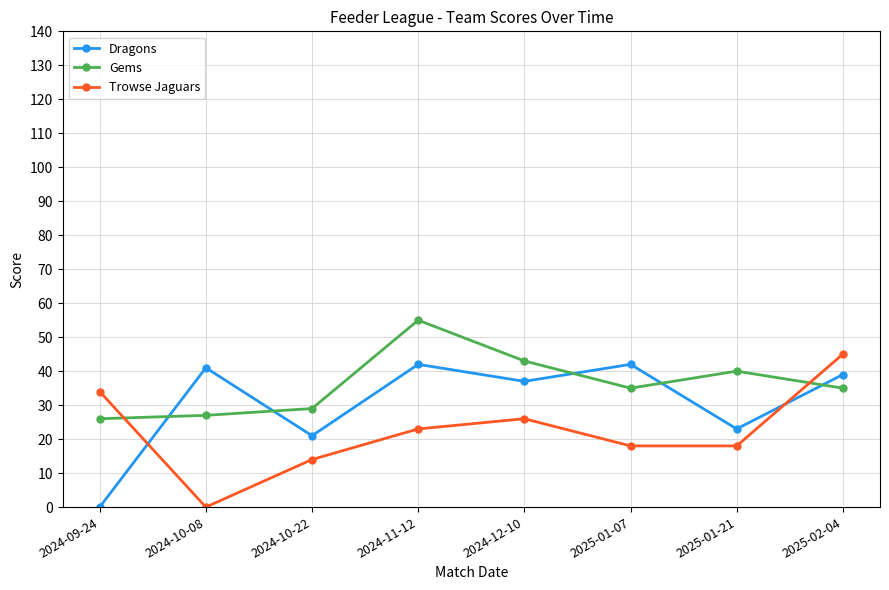

What is the difference between the maximum and second lowest values in the Trowse Jaguars series?

31